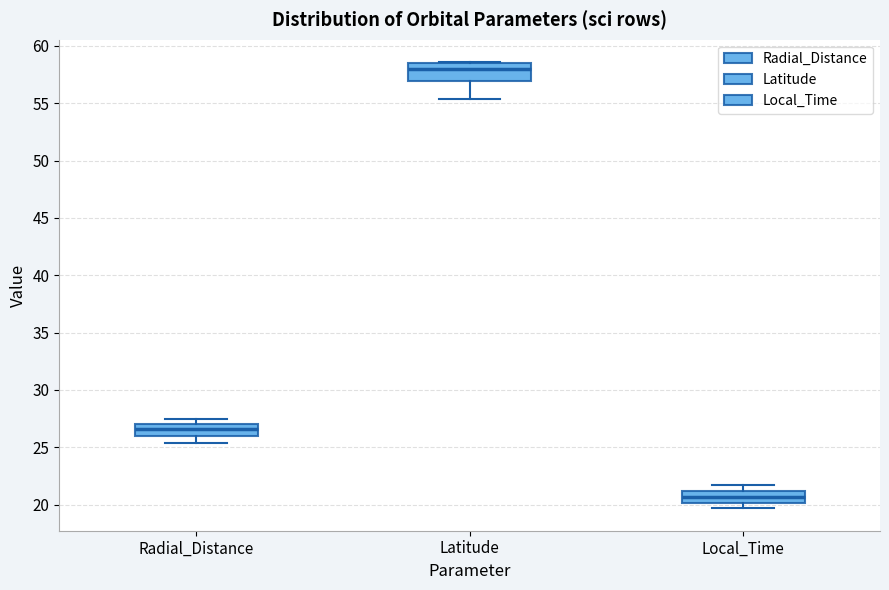

Where does the median line of the box for Local_Time sit on the y-axis? The values are not printed on the chart, so give them approximately, as read against the axis.

20.5